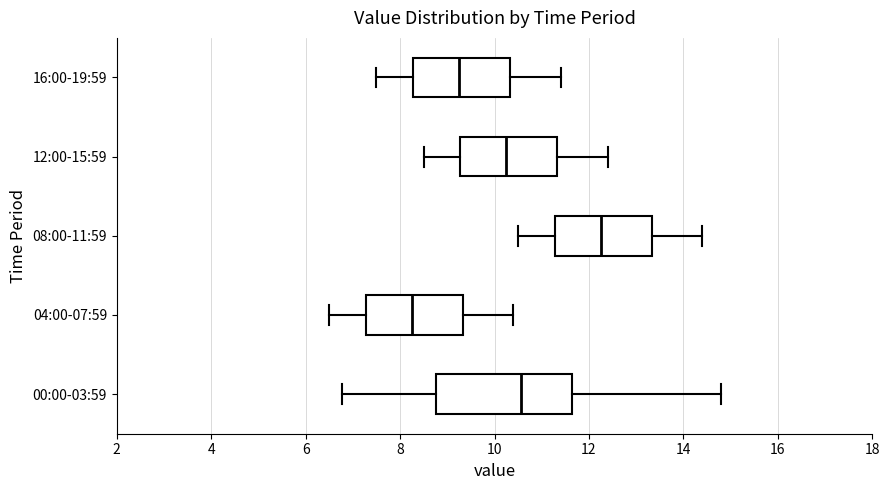

Reading bottom to top, read every box against the x-axis: the position of its median line, the range the box covers, and the ends of its whiskers. The values are not printed on the chart, so give them approximately, as read against the axis.

00:00-03:59: median 10.6, box 8.8 to 11.6, whiskers 6.8 to 14.8
04:00-07:59: median 8.2, box 7.2 to 9.4, whiskers 6.6 to 10.4
08:00-11:59: median 12.2, box 11.2 to 13.4, whiskers 10.6 to 14.4
12:00-15:59: median 10.2, box 9.2 to 11.4, whiskers 8.6 to 12.4
16:00-19:59: median 9.2, box 8.2 to 10.4, whiskers 7.6 to 11.4